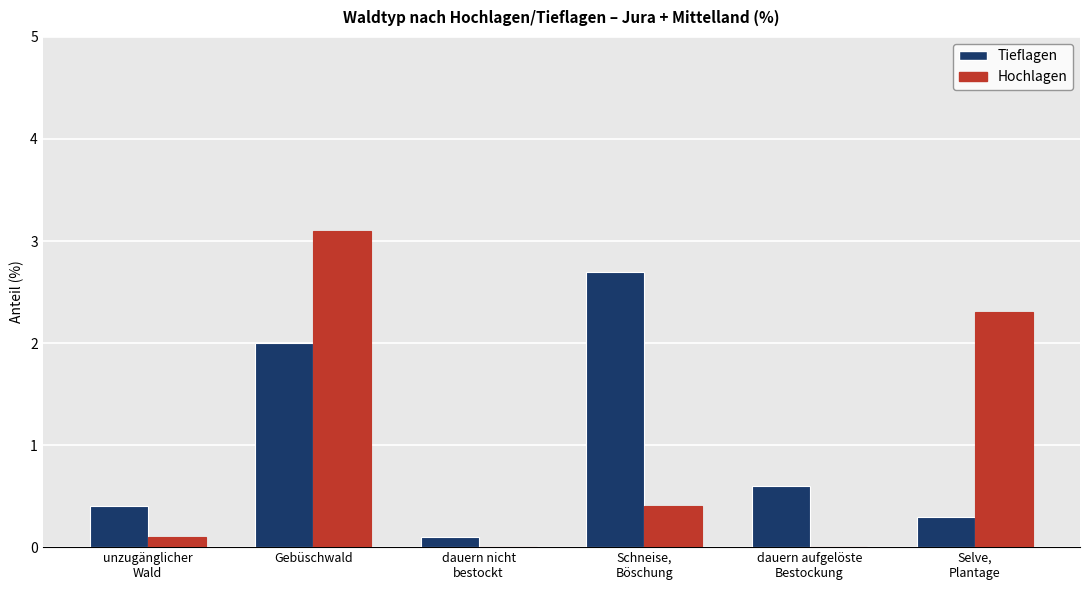

Is it true that Hochlagen equals 3.1 at Gebüschwald?

True